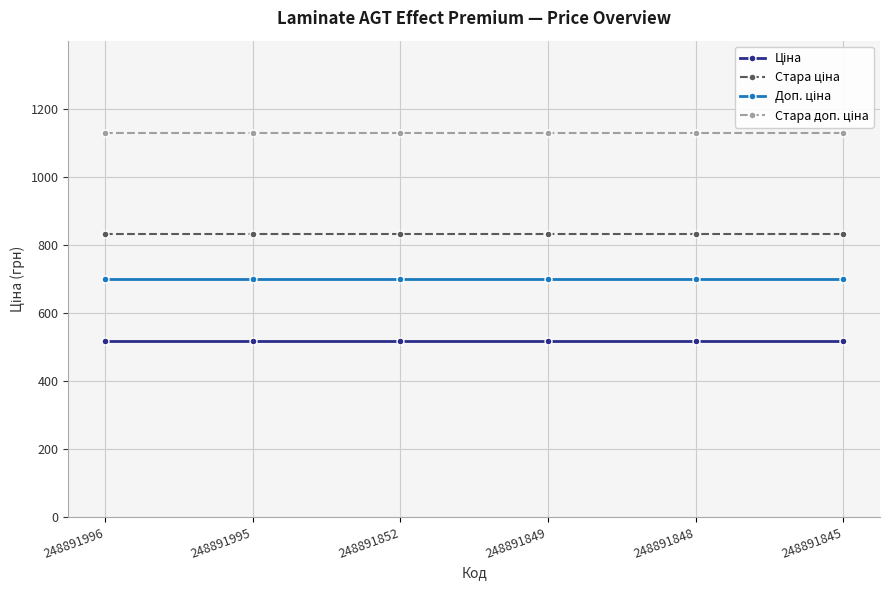

At how many categories does at least one series exceed 1048?

6